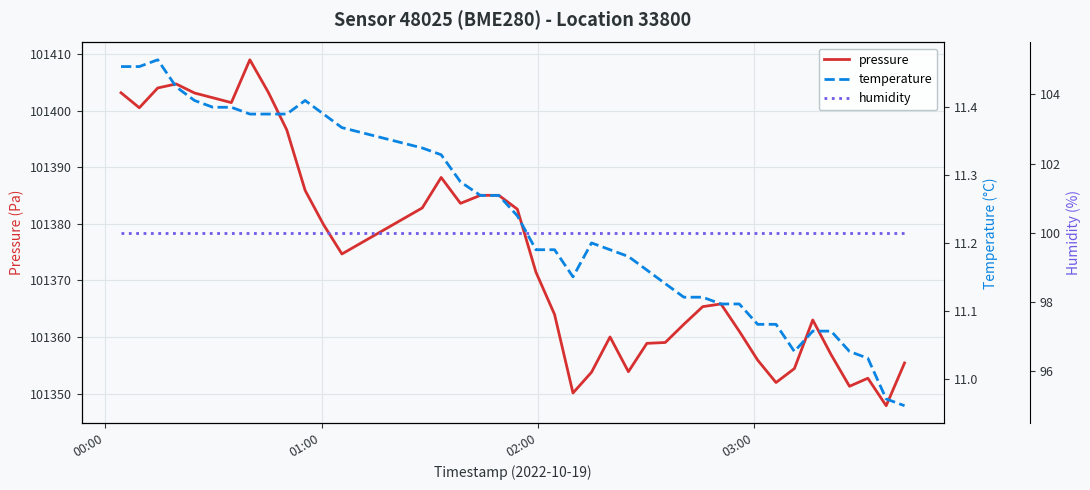

What is the highest value of the pressure series?

101409.0